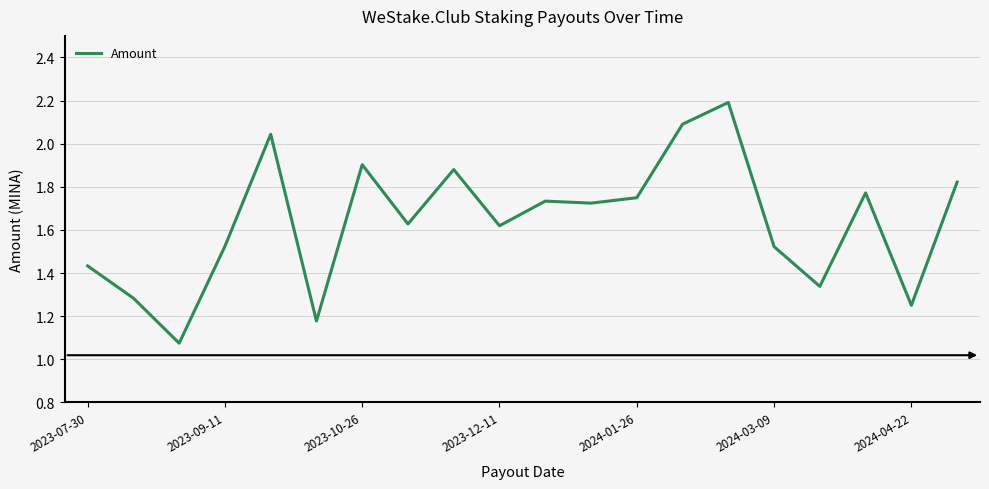

What is the maximum value shown in the chart?

2.2